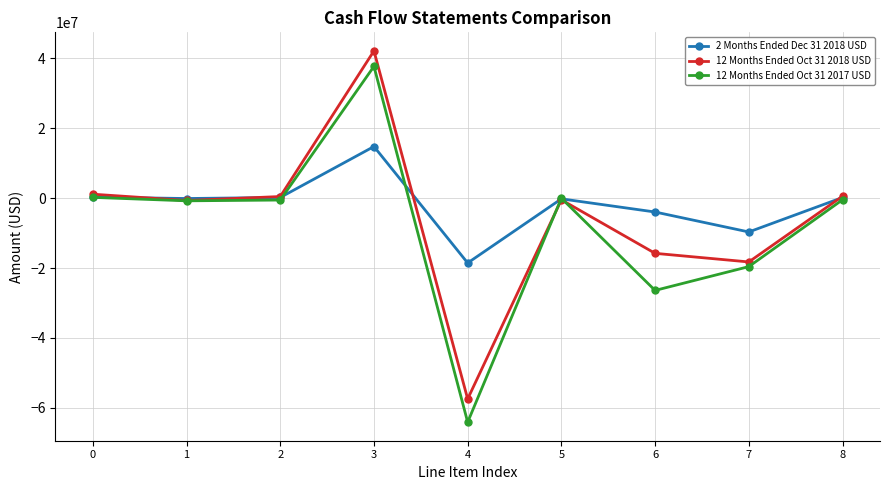

Which category has the lowest value in the 12 Months Ended Oct 31 2018 USD series?

4